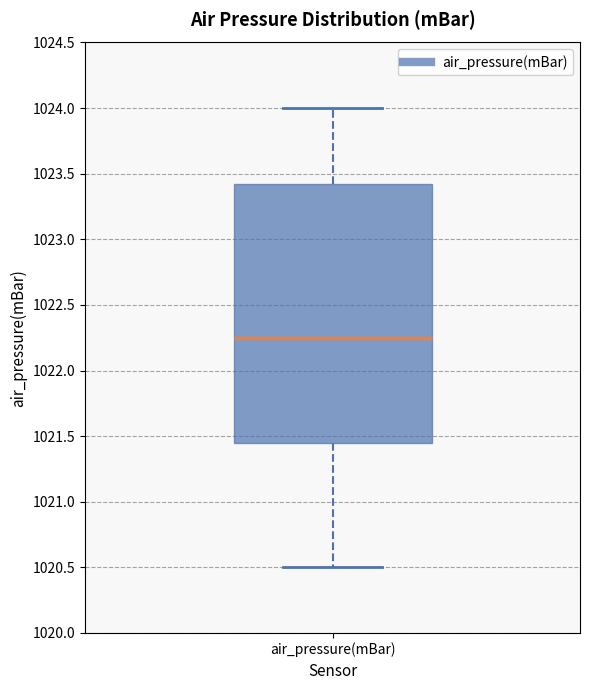

Transcribe this box plot: give where the median line is, the range the box spans, and where the two whiskers end, as read against the y-axis. The values are not printed on the chart, so give them approximately, as read against the axis.

median 1022.25, box 1021.45 to 1023.45, whiskers 1020.50 to 1024.00